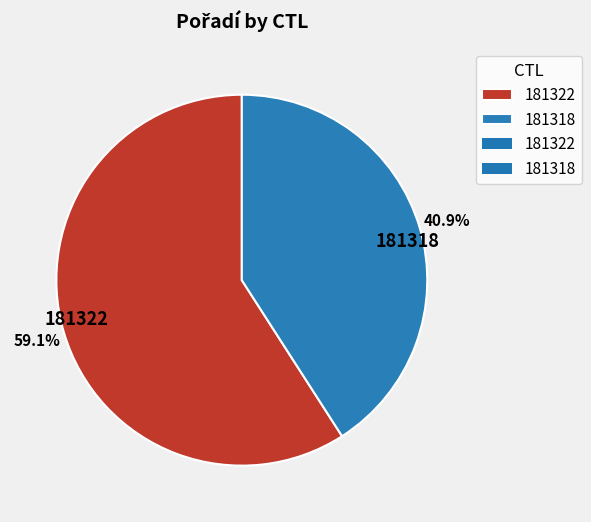

Does any single category account for the majority?

Yes